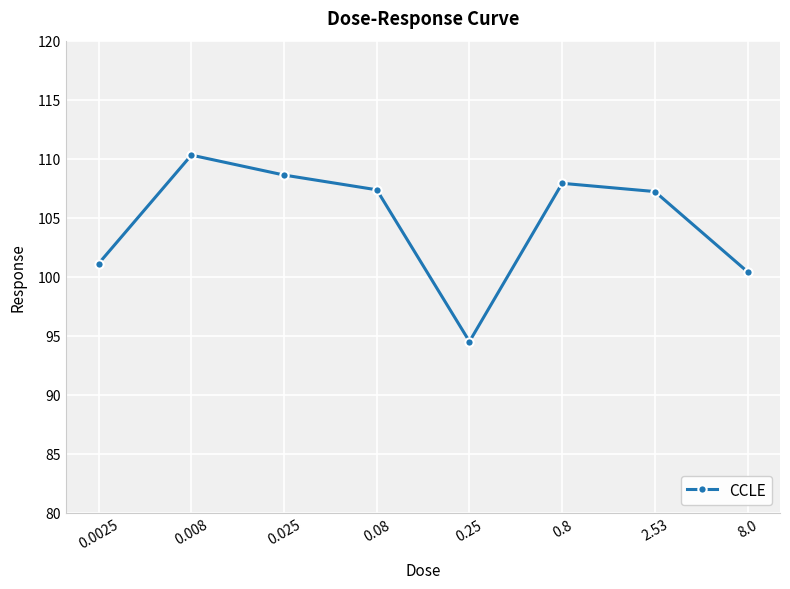

Which category has the highest value across all series?

0.008